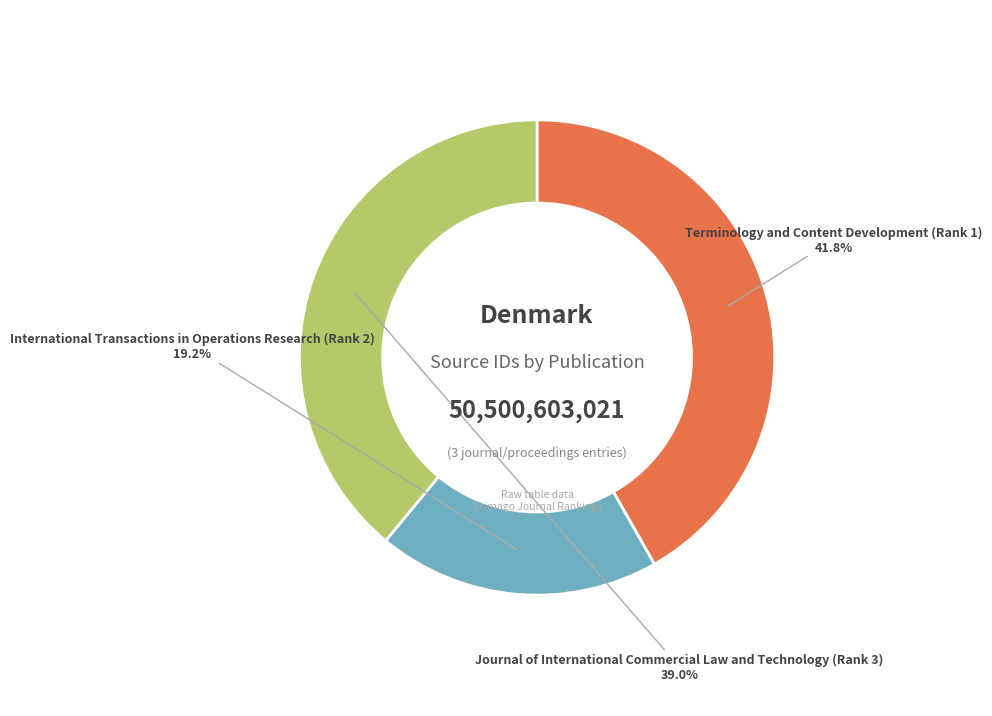

What portion of the pie excludes Journal of International Commercial Law and Technology (Rank 3)?

61.0%